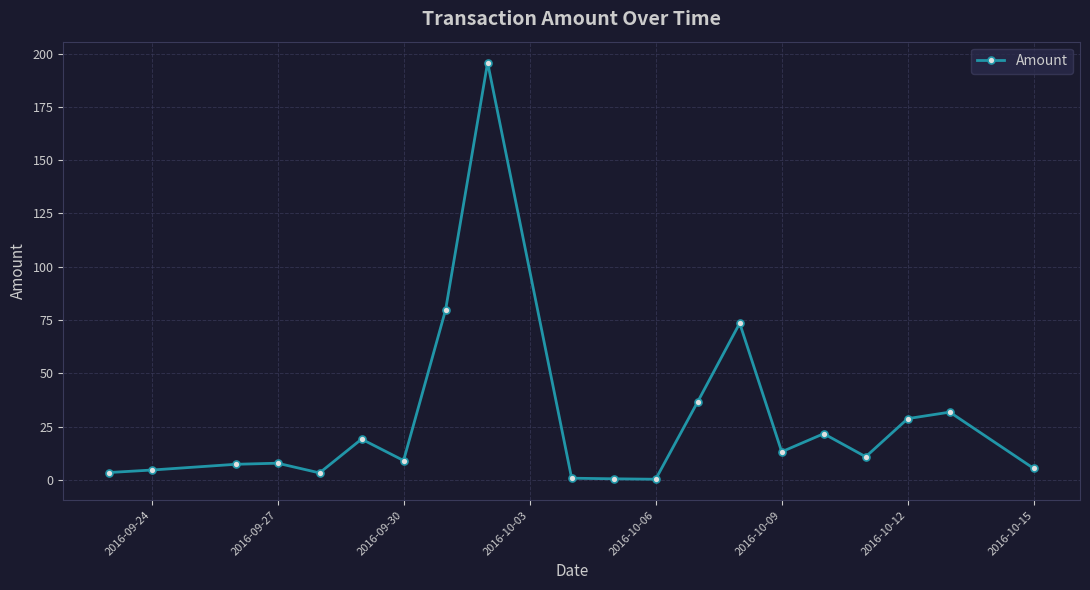

What is the change in value from 2016-09-24 to 2016-09-30?

+4.5